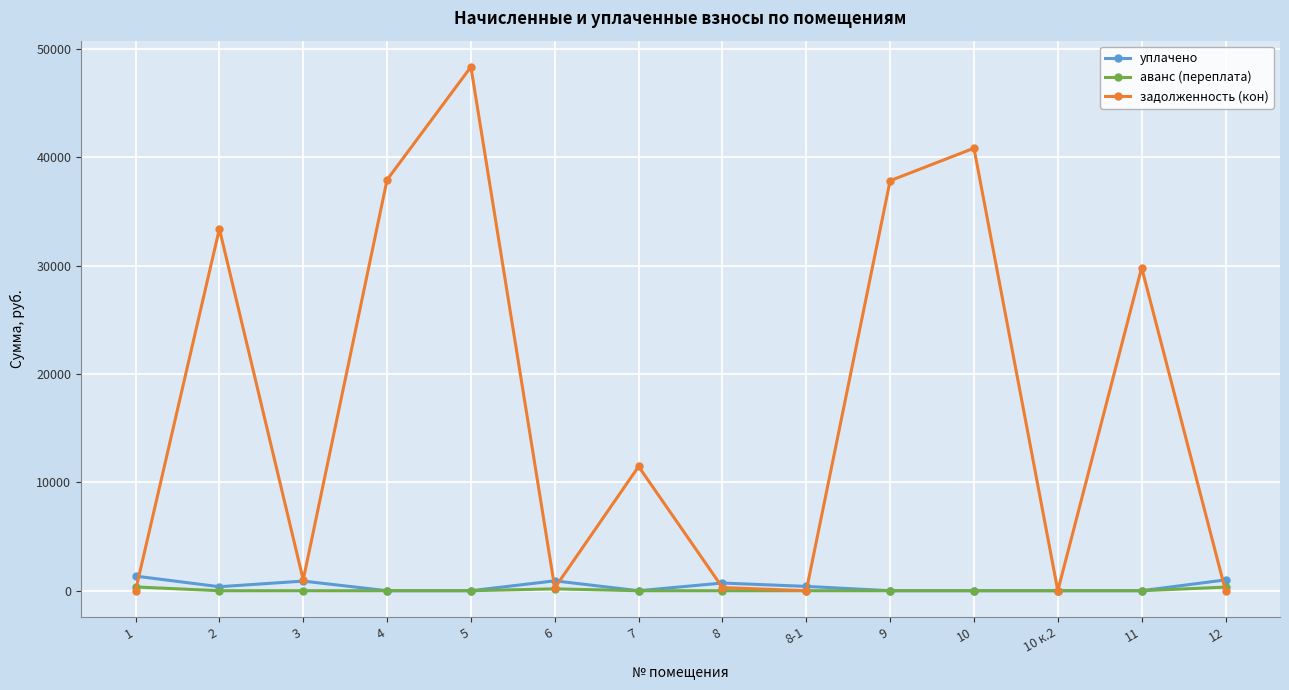

Count the number of categories in the chart.

14